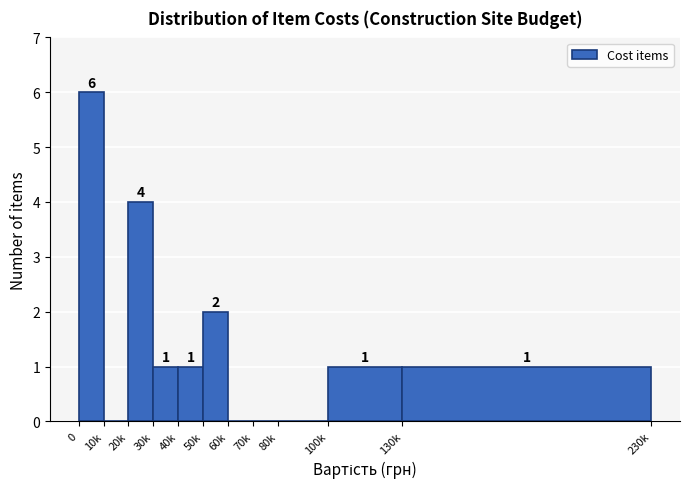

Reading left to right, transcribe all the data shown in this chart.

0=6	10k=0	20k=4	30k=1	40k=1	50k=2	60k=0	70k=0	80k=0	100k=1	130k=1